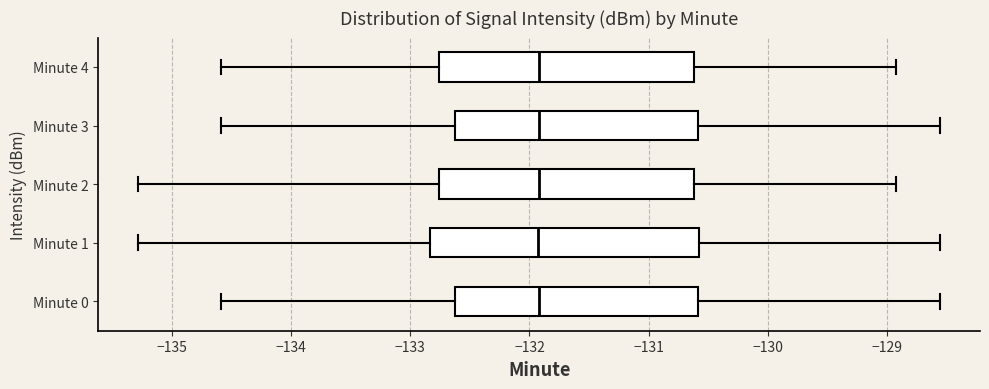

Where is the left edge of the box for Minute 4 on the x-axis? The values are not printed on the chart, so give them approximately, as read against the axis.

-132.8